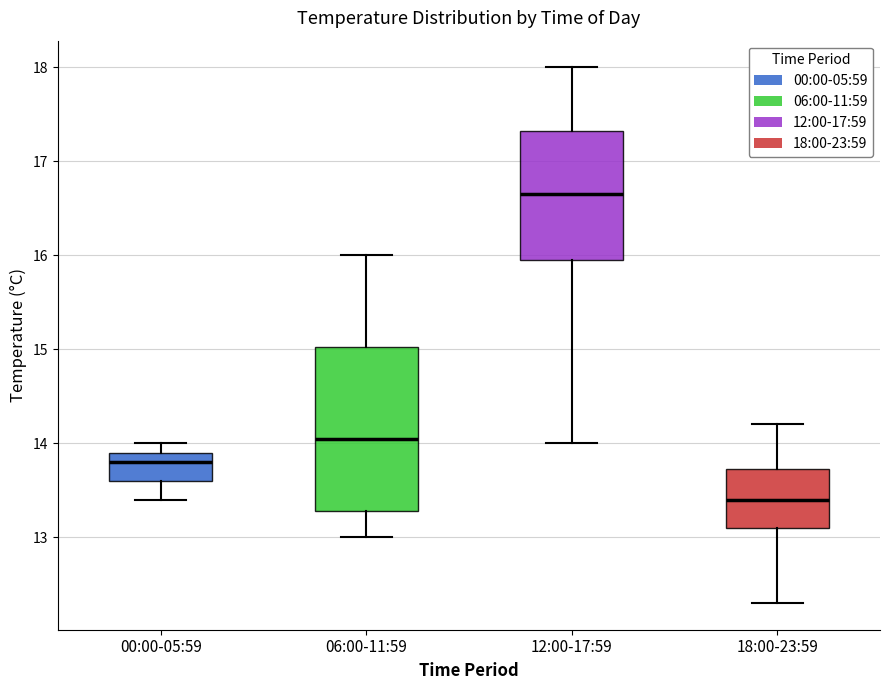

Reading left to right, read every box against the y-axis: the position of its median line, the range the box covers, and the ends of its whiskers. The values are not printed on the chart, so give them approximately, as read against the axis.

00:00-05:59: median 13.8, box 13.6 to 13.9, whiskers 13.4 to 14.0
06:00-11:59: median 14.1, box 13.3 to 15.0, whiskers 13.0 to 16.0
12:00-17:59: median 16.7, box 16.0 to 17.3, whiskers 14.0 to 18.0
18:00-23:59: median 13.4, box 13.1 to 13.7, whiskers 12.3 to 14.2